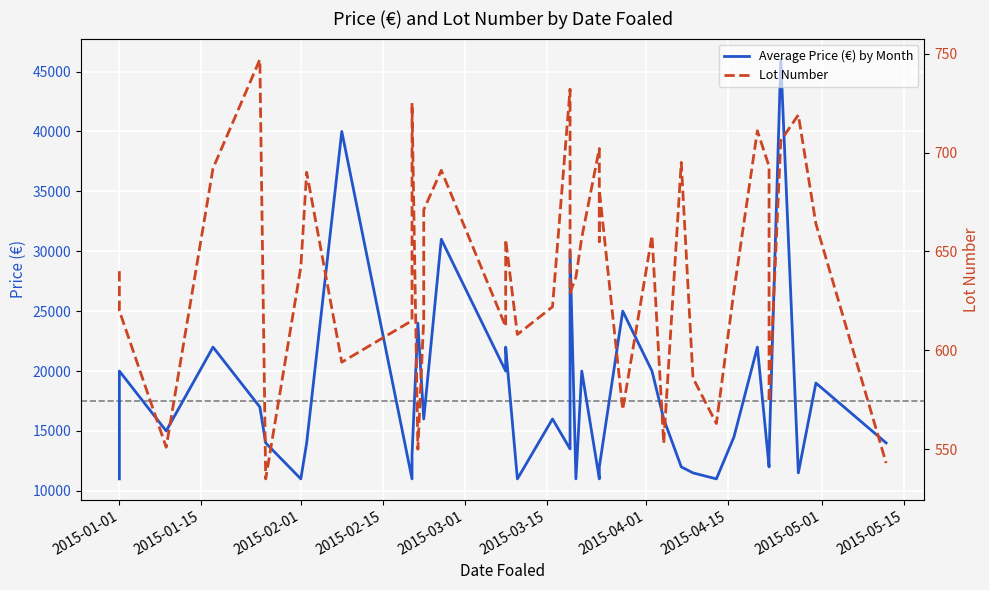

How many lines are shown in the chart?

2